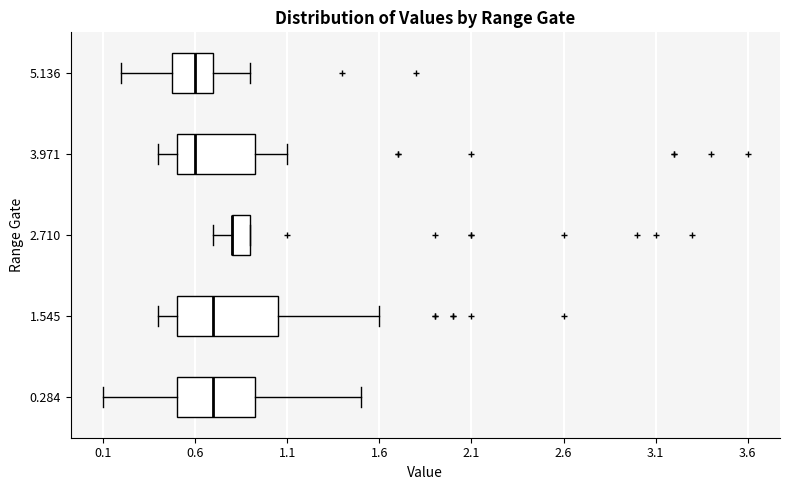

Reading bottom to top, transcribe this box plot: for each box, give where its median line is, the range the box spans, and where its two whiskers end, as read against the x-axis. The values are not printed on the chart, so give them approximately, as read against the axis.

0.284: median 0.70, box 0.50 to 0.95, whiskers 0.10 to 1.50
1.545: median 0.70, box 0.50 to 1.05, whiskers 0.40 to 1.60
2.710: median 0.80 (drawn on the box's left edge), box 0.80 to 0.90, whiskers 0.70 to 0.90
3.971: median 0.60, box 0.50 to 0.95, whiskers 0.40 to 1.10
5.136: median 0.60, box 0.50 to 0.70, whiskers 0.20 to 0.90